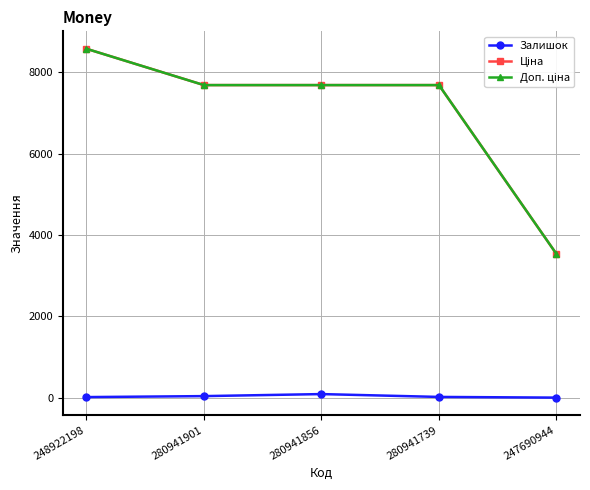

Between 280941739 and 247690944, which series saw the biggest shift?

Ціна